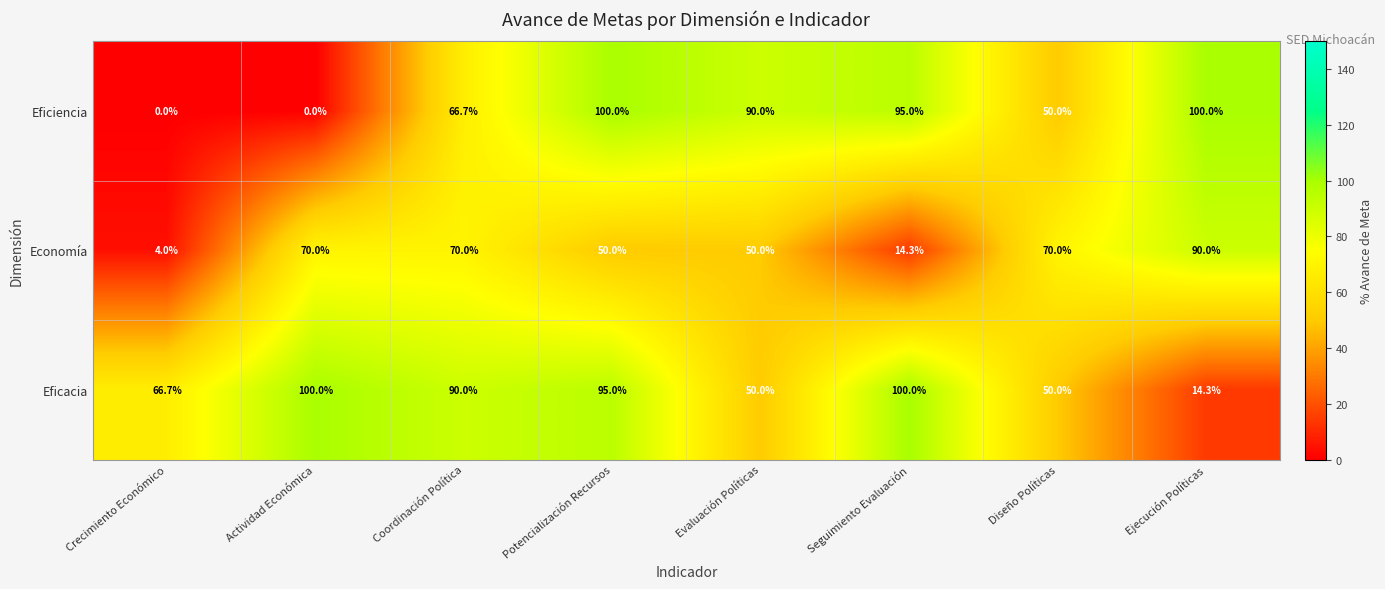

Reading left to right, transcribe all the data shown in this chart.

Eficiencia: 0.0	0.0	66.7	100.0	90.0	95.0	50.0	100.0
Economía: 4.0	70.0	70.0	50.0	50.0	14.3	70.0	90.0
Eficacia: 66.7	100.0	90.0	95.0	50.0	100.0	50.0	14.3